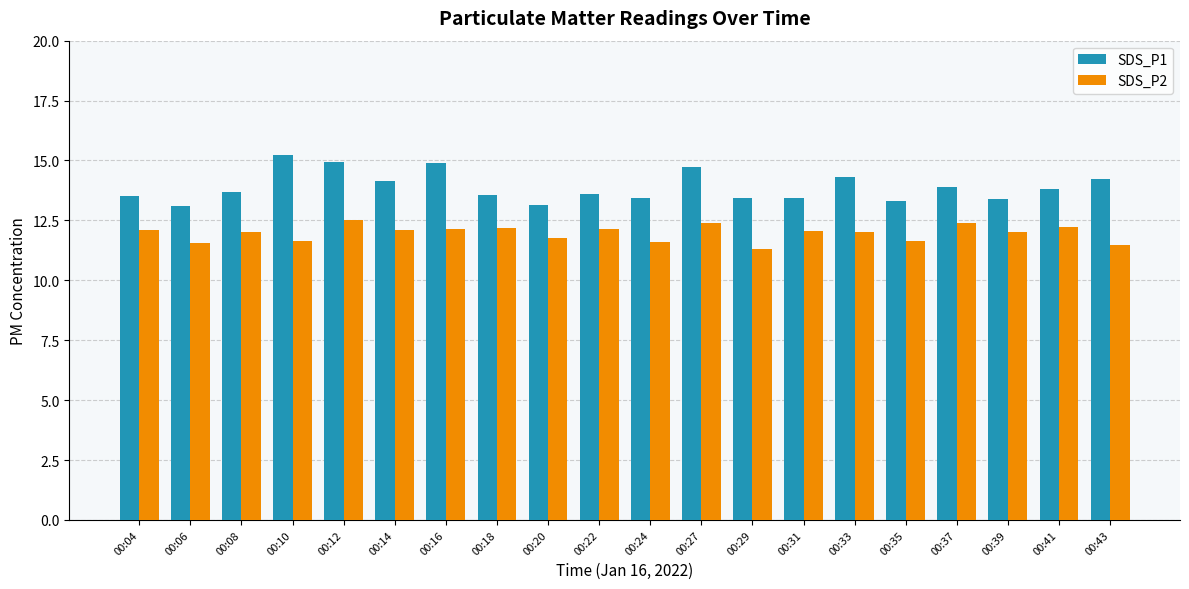

Between 00:29 and 00:39, which series saw the biggest shift?

SDS_P2